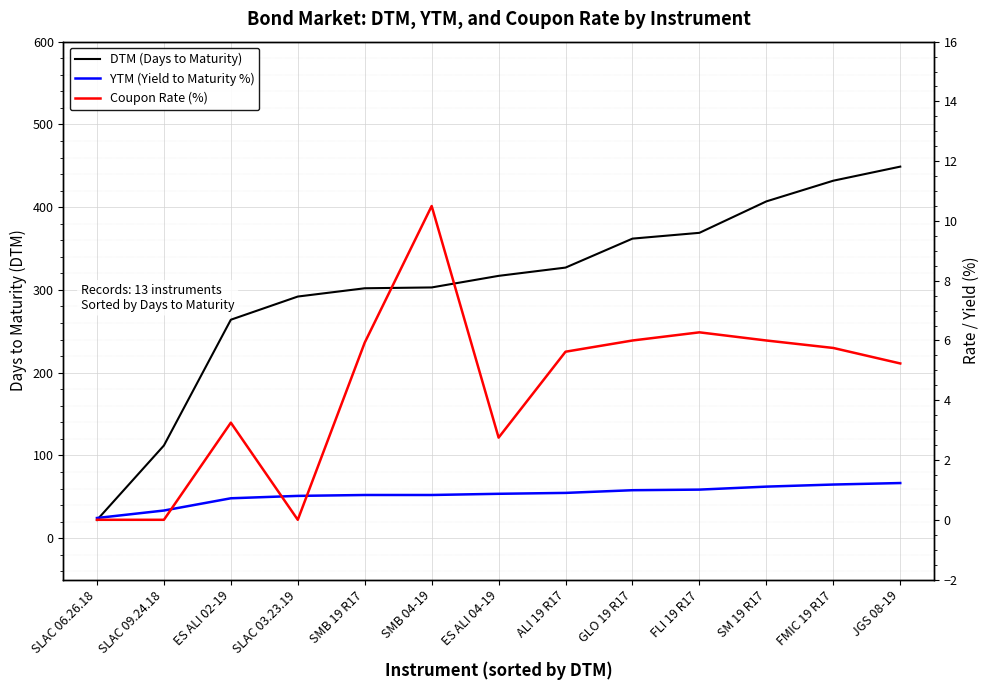

True or false: DTM (Days to Maturity) has more than 0 interior local peaks.

False